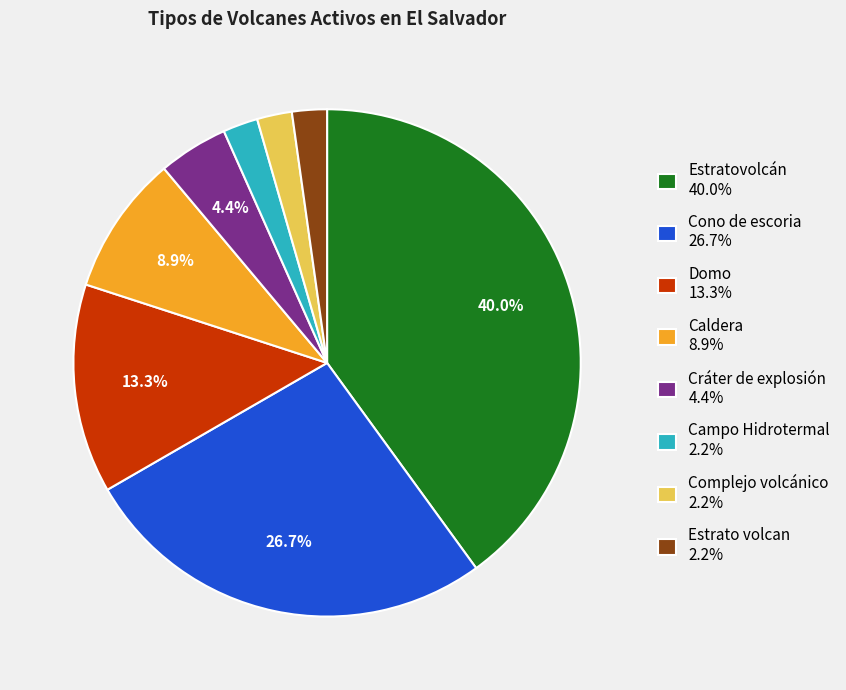

How many slices are in this pie chart?

8